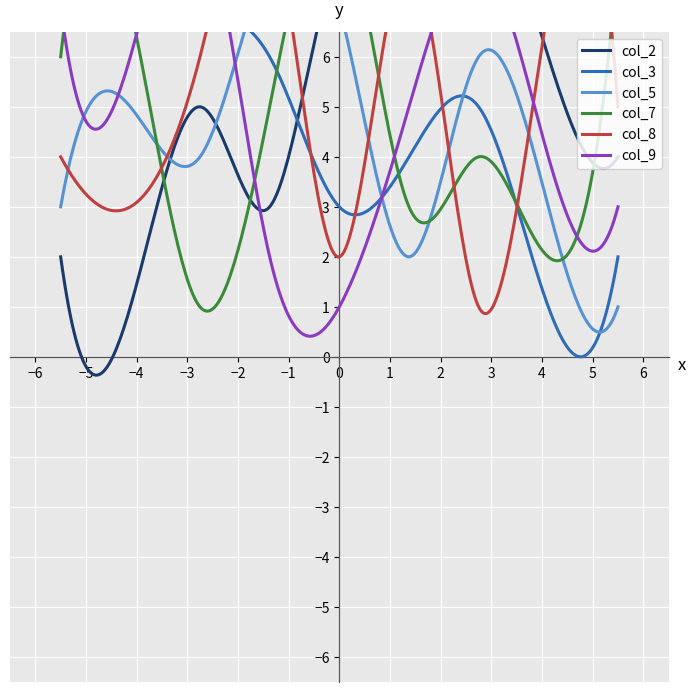

List the series in order of their peak value, highest first.

col_2, col_3, col_7, col_8, col_9, col_5